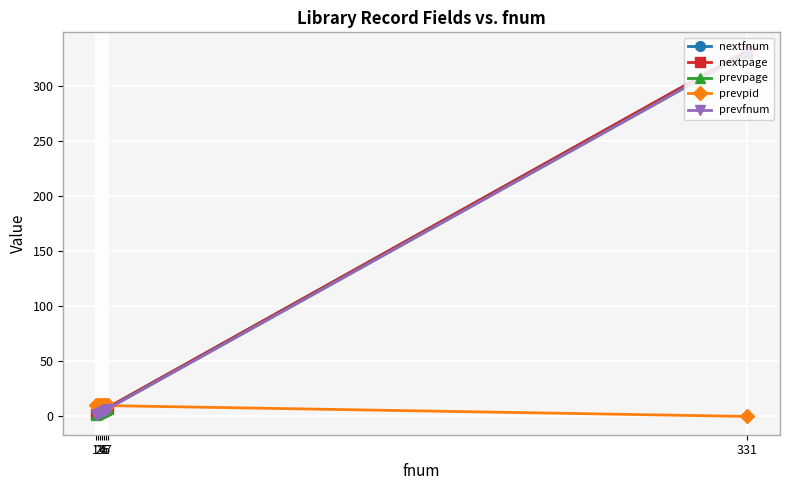

Which has a higher value, 1 or 3?

3